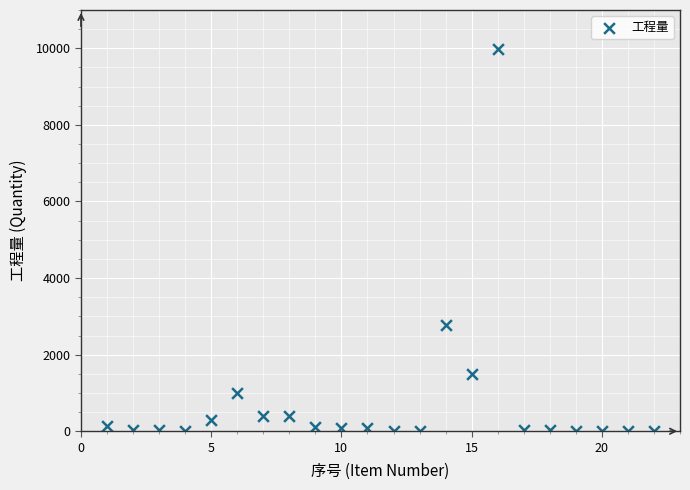

What Y value in the scatter plot is closest to 4993?

2786.4